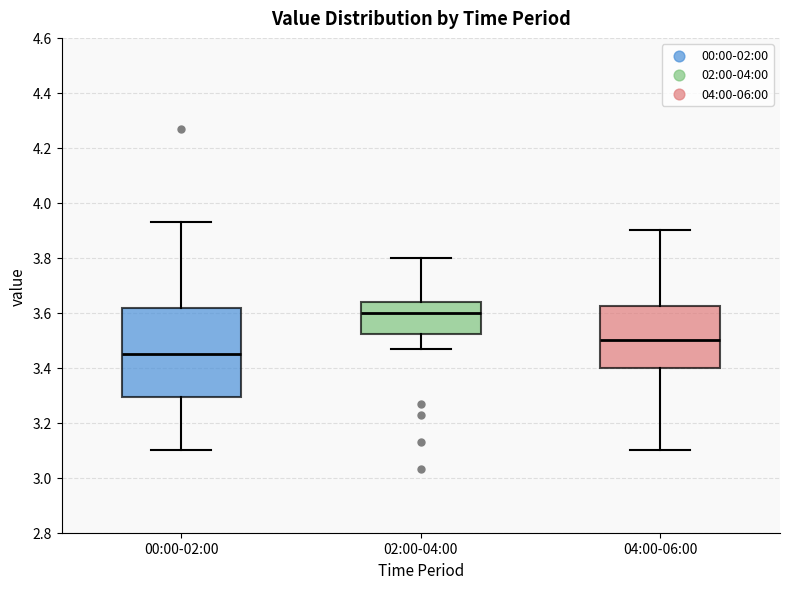

Reading left to right, transcribe this box plot: for each box, give where its median line is, the range the box spans, and where its two whiskers end, as read against the y-axis. The values are not printed on the chart, so give them approximately, as read against the axis.

00:00-02:00: median 3.46, box 3.30 to 3.62, whiskers 3.10 to 3.94
02:00-04:00: median 3.60, box 3.52 to 3.64, whiskers 3.48 to 3.80
04:00-06:00: median 3.50, box 3.40 to 3.62, whiskers 3.10 to 3.90